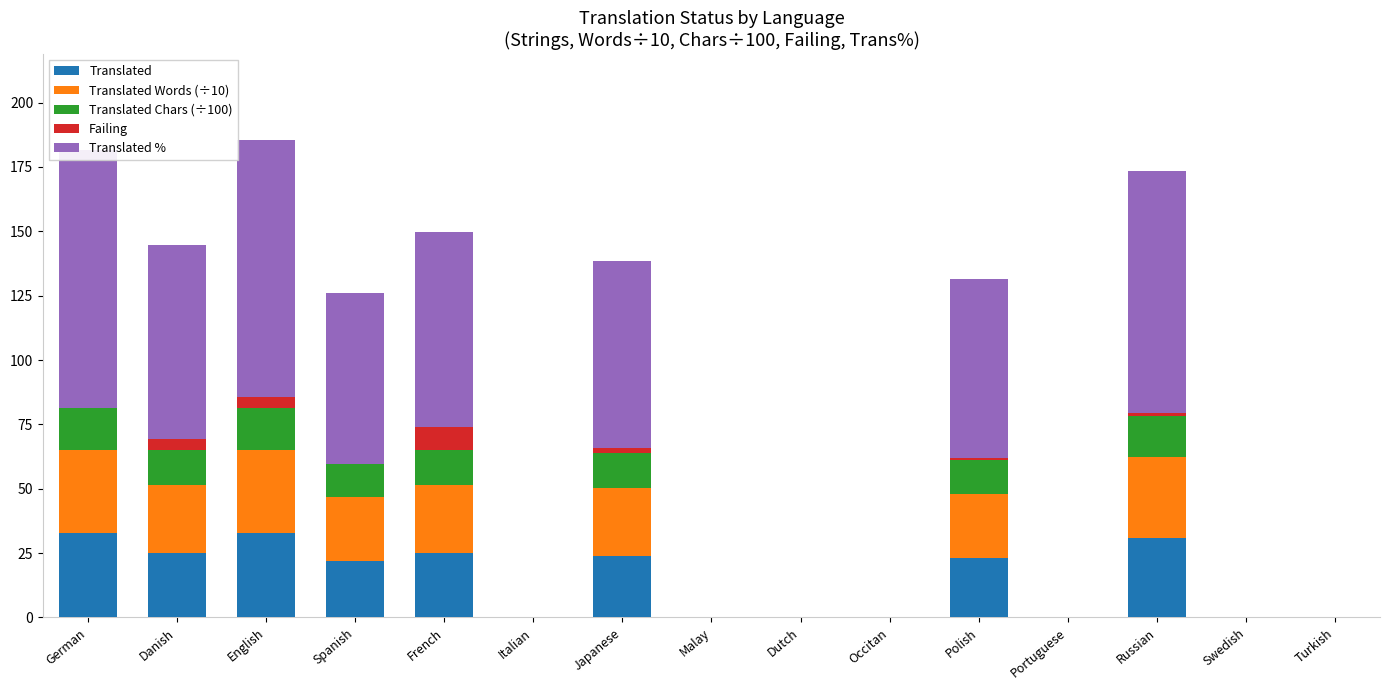

What position from the right is Polish?

5